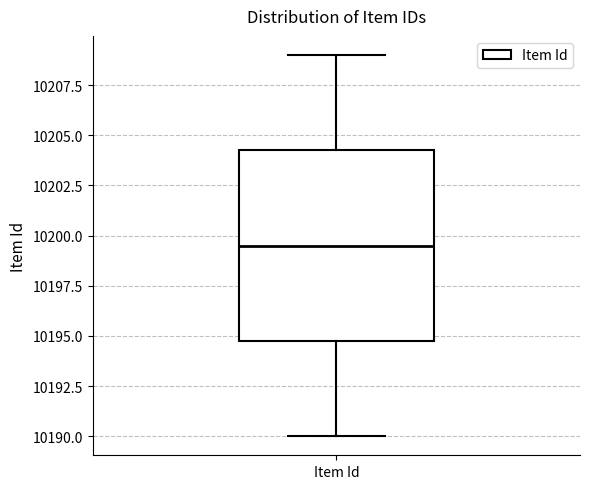

Read this box plot against the y-axis: the position of the median line, the range covered by the box, and the ends of both whiskers. The values are not printed on the chart, so give them approximately, as read against the axis.

median 10199.5, box 10195.0 to 10204.5, whiskers 10190.0 to 10209.0